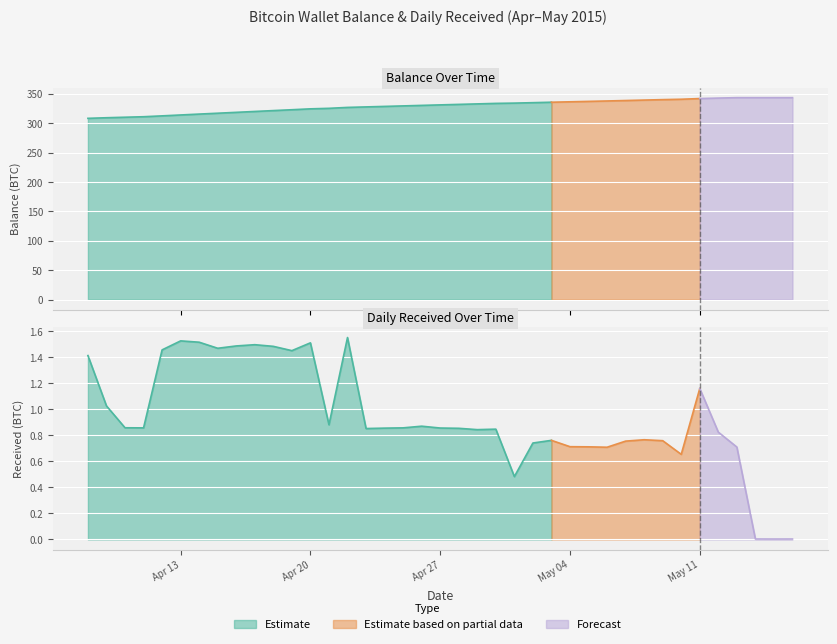

How many interior local peaks does the received series have?

9